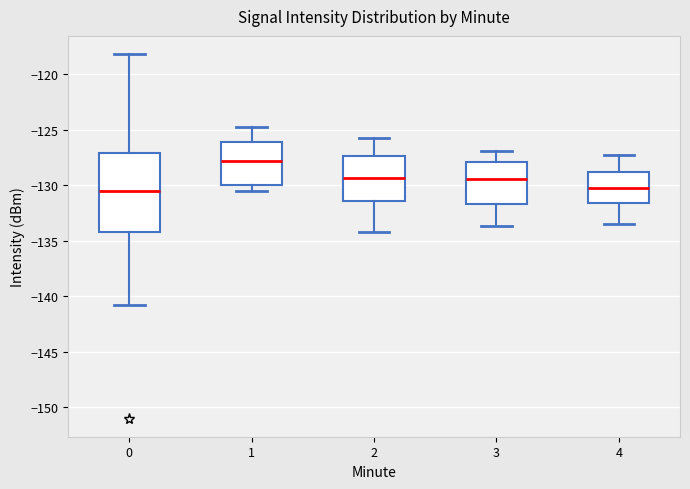

Where is the upper edge of the box at x = 4 on the y-axis? The values are not printed on the chart, so give them approximately, as read against the axis.

-129.0